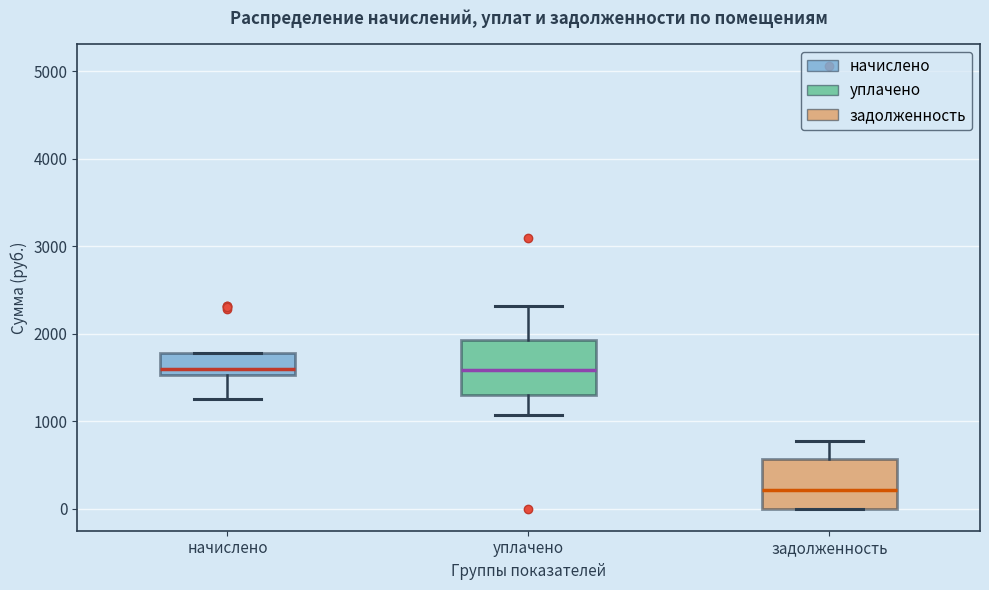

Where is the lower edge of the box for начислено on the y-axis? The values are not printed on the chart, so give them approximately, as read against the axis.

1500